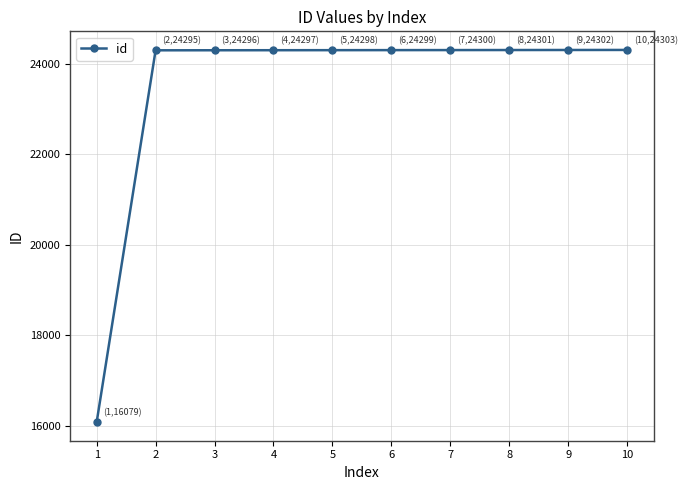

What is the sum of all values?

234770